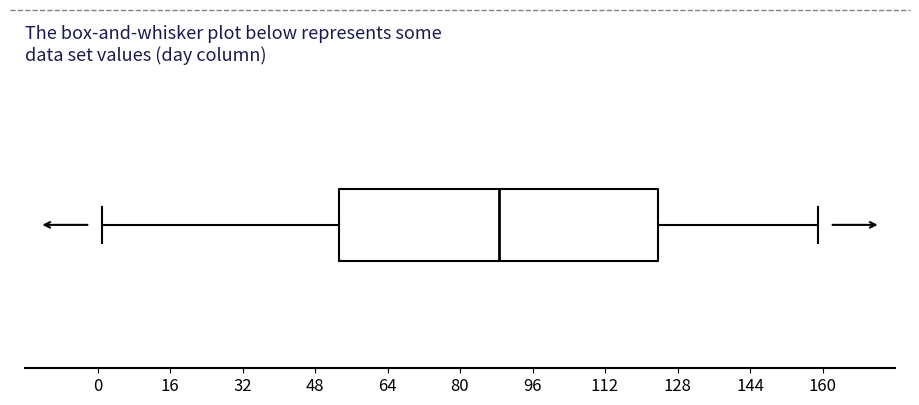

Where does the right whisker of the box end on the x-axis? The values are not printed on the chart, so give them approximately, as read against the axis.

160